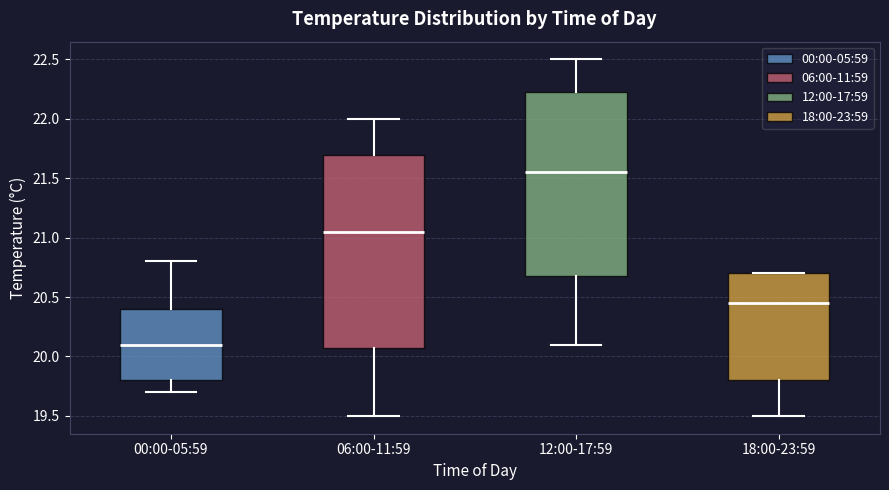

Reading left to right, transcribe this box plot: for each box, give where its median line is, the range the box spans, and where its two whiskers end, as read against the y-axis. The values are not printed on the chart, so give them approximately, as read against the axis.

00:00-05:59: median 20.10, box 19.80 to 20.40, whiskers 19.70 to 20.80
06:00-11:59: median 21.05, box 20.10 to 21.70, whiskers 19.50 to 22.00
12:00-17:59: median 21.55, box 20.70 to 22.25, whiskers 20.10 to 22.50
18:00-23:59: median 20.45, box 19.80 to 20.70, whiskers 19.50 to 20.70